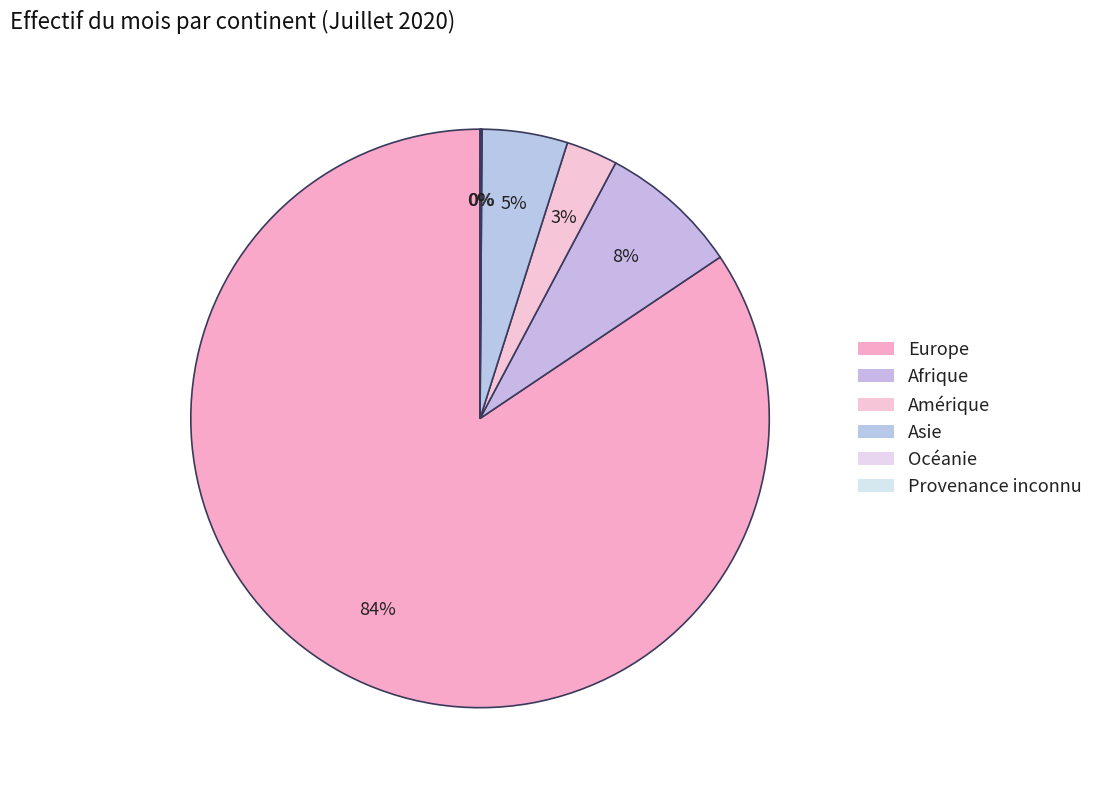

What is the smallest slice in the pie chart?

Provenance inconnu